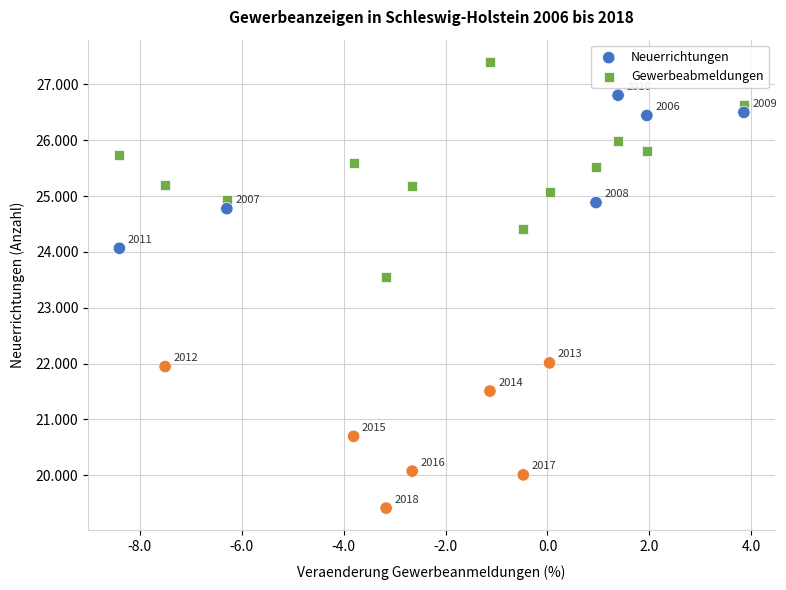

What are all the series names shown in the legend?

Neuerrichtungen, Gewerbeabmeldungen